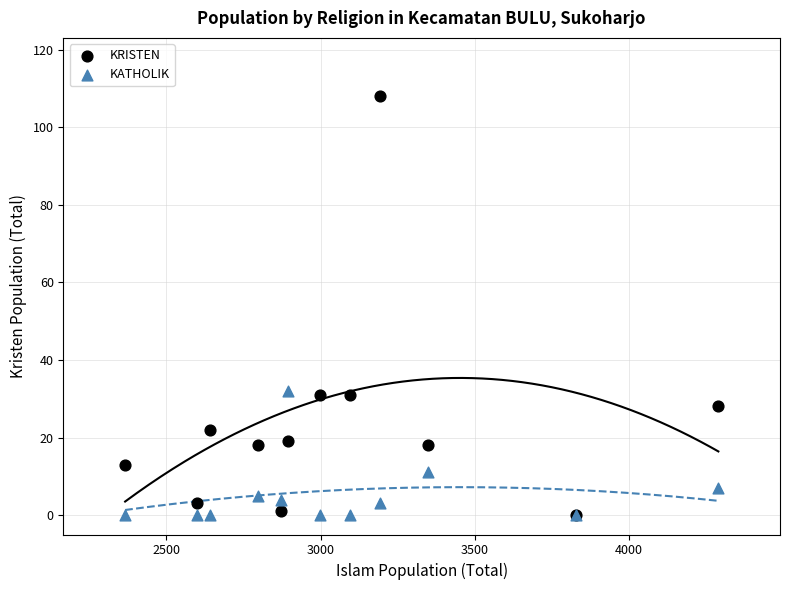

Which series has the largest Y range (max minus min)?

KRISTEN